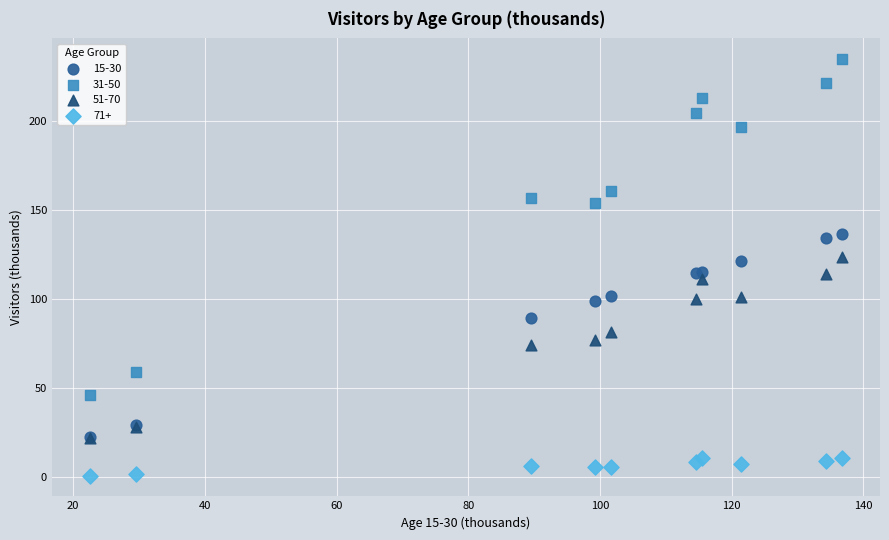

Which series contains the lowest Y value?

71+